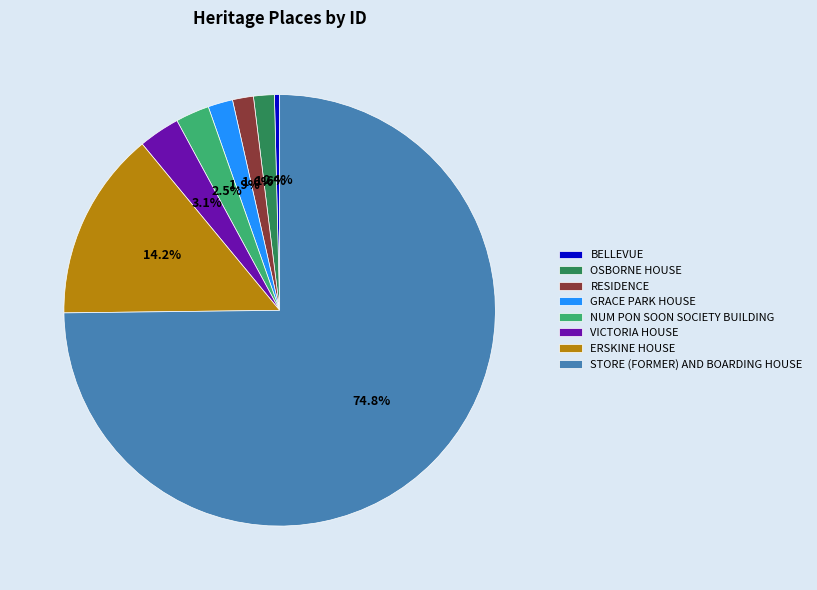

Approximately how many times larger is the value at OSBORNE HOUSE compared to GRACE PARK HOUSE?

0.8